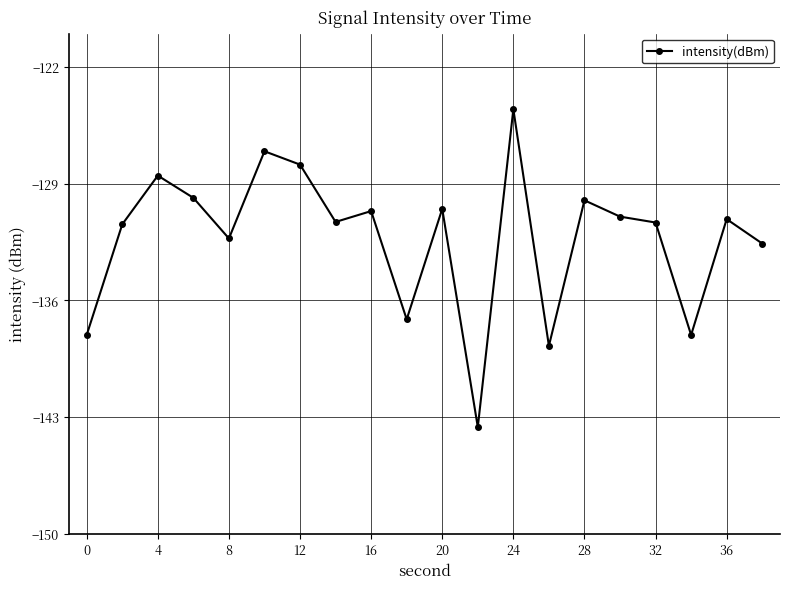

What is the difference between the maximum and minimum values?

19.1